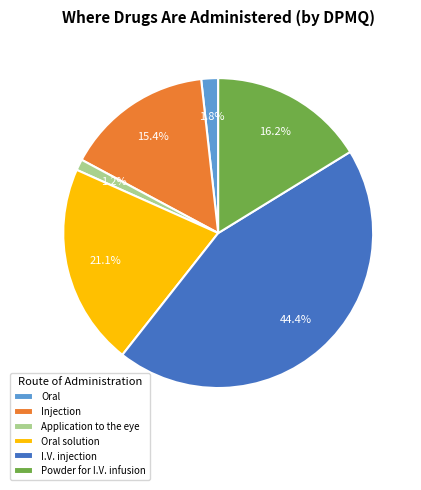

Is there a majority slice in this chart?

No